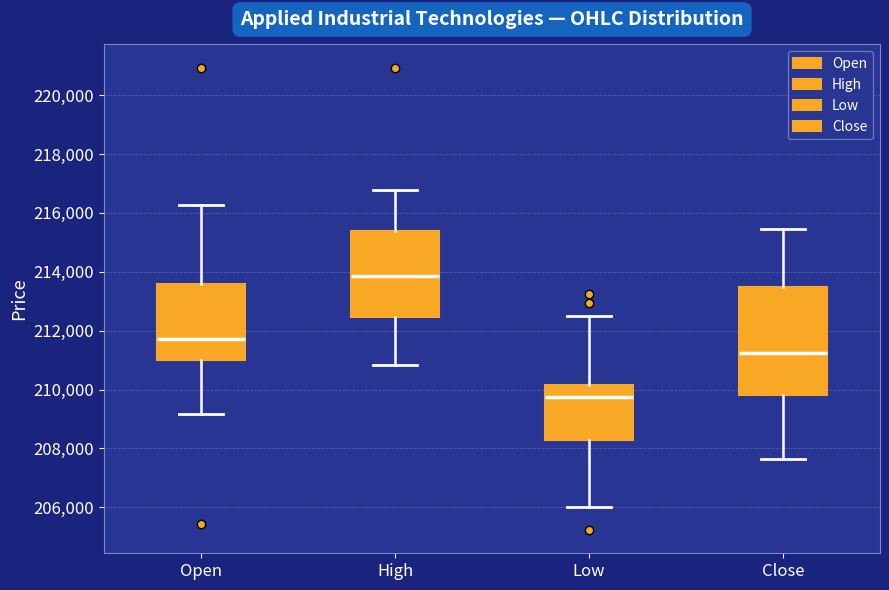

Comparing the boxes themselves (not the whiskers), which one is the tallest?

Close